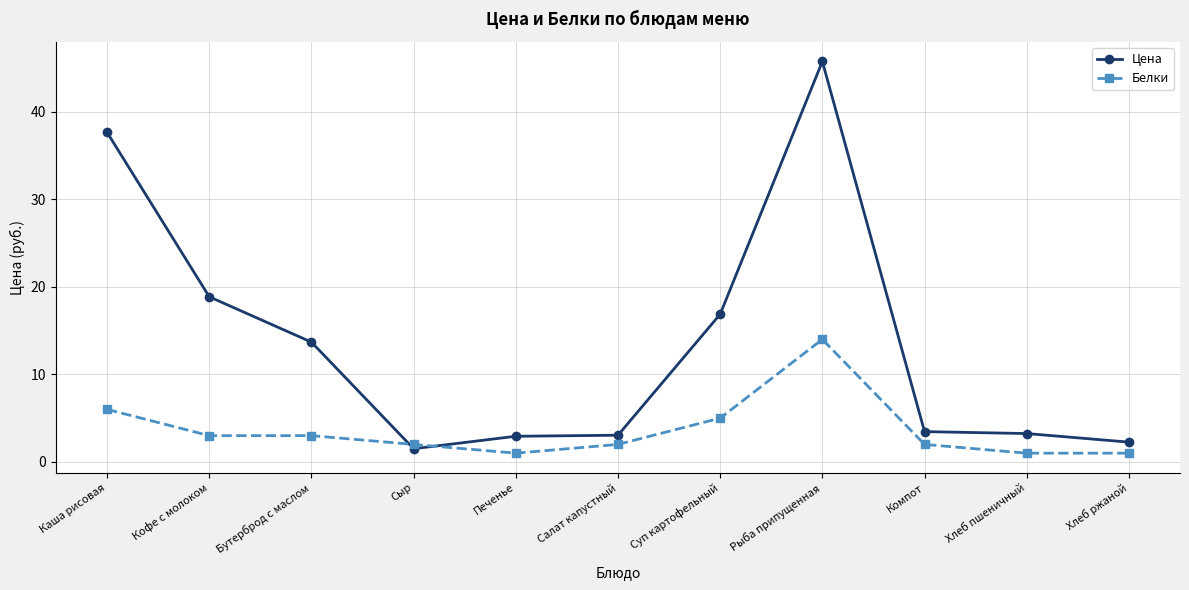

Where do Белки and Цена first cross each other?

Бутерброд с маслом and Сыр